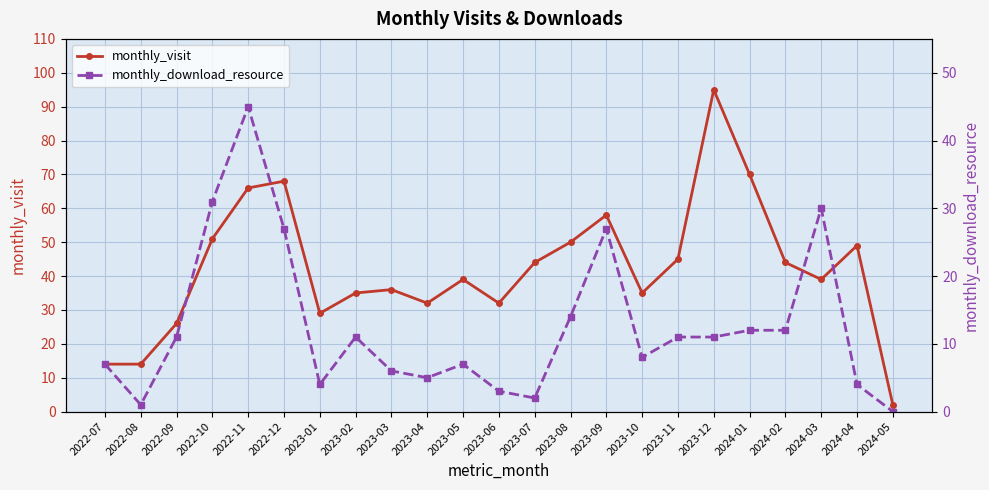

At which label does monthly_download_resource first exceed 11?

2022-10